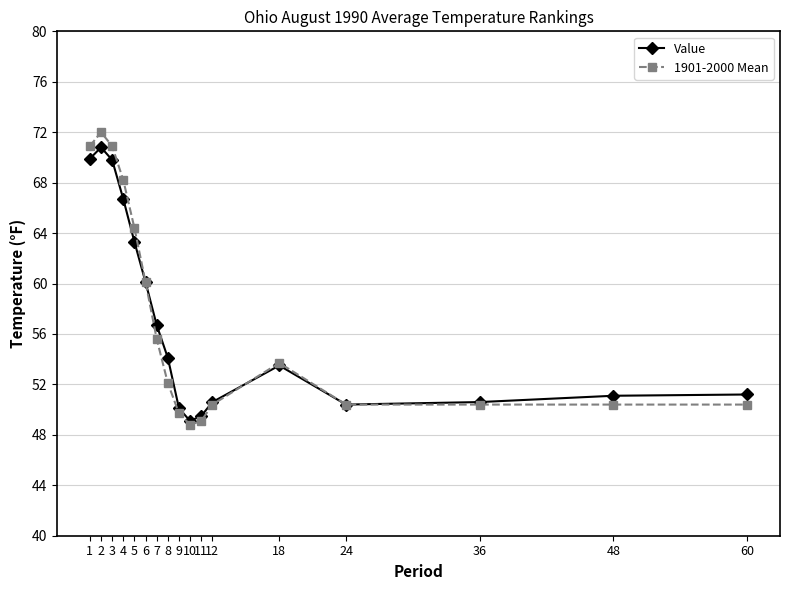

What is the minimum value for Value?

49.1